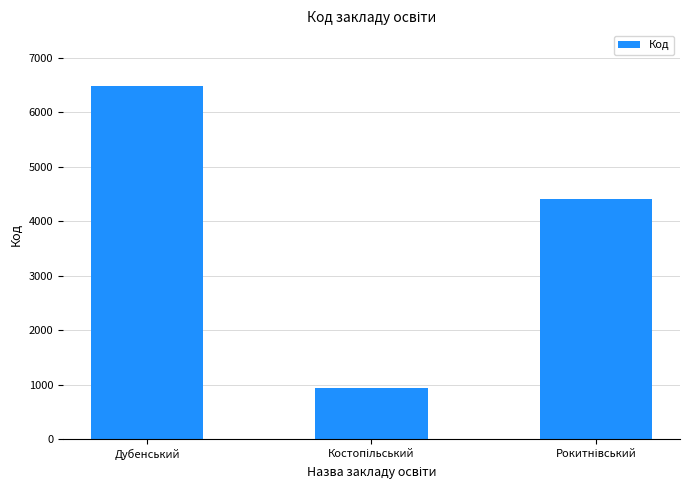

True or false: the data shows 2440 at Дубенський.

False